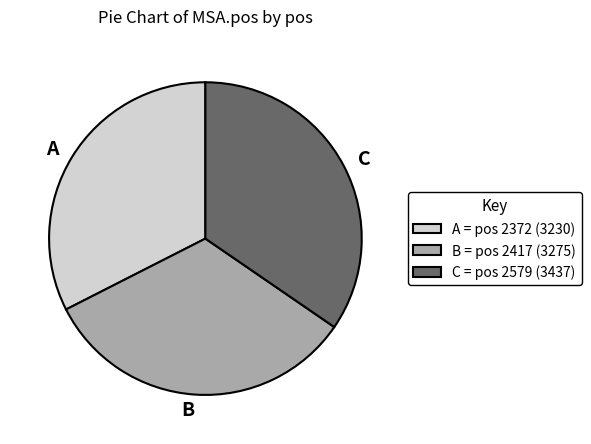

Is there any slice that represents more than half of the pie?

No